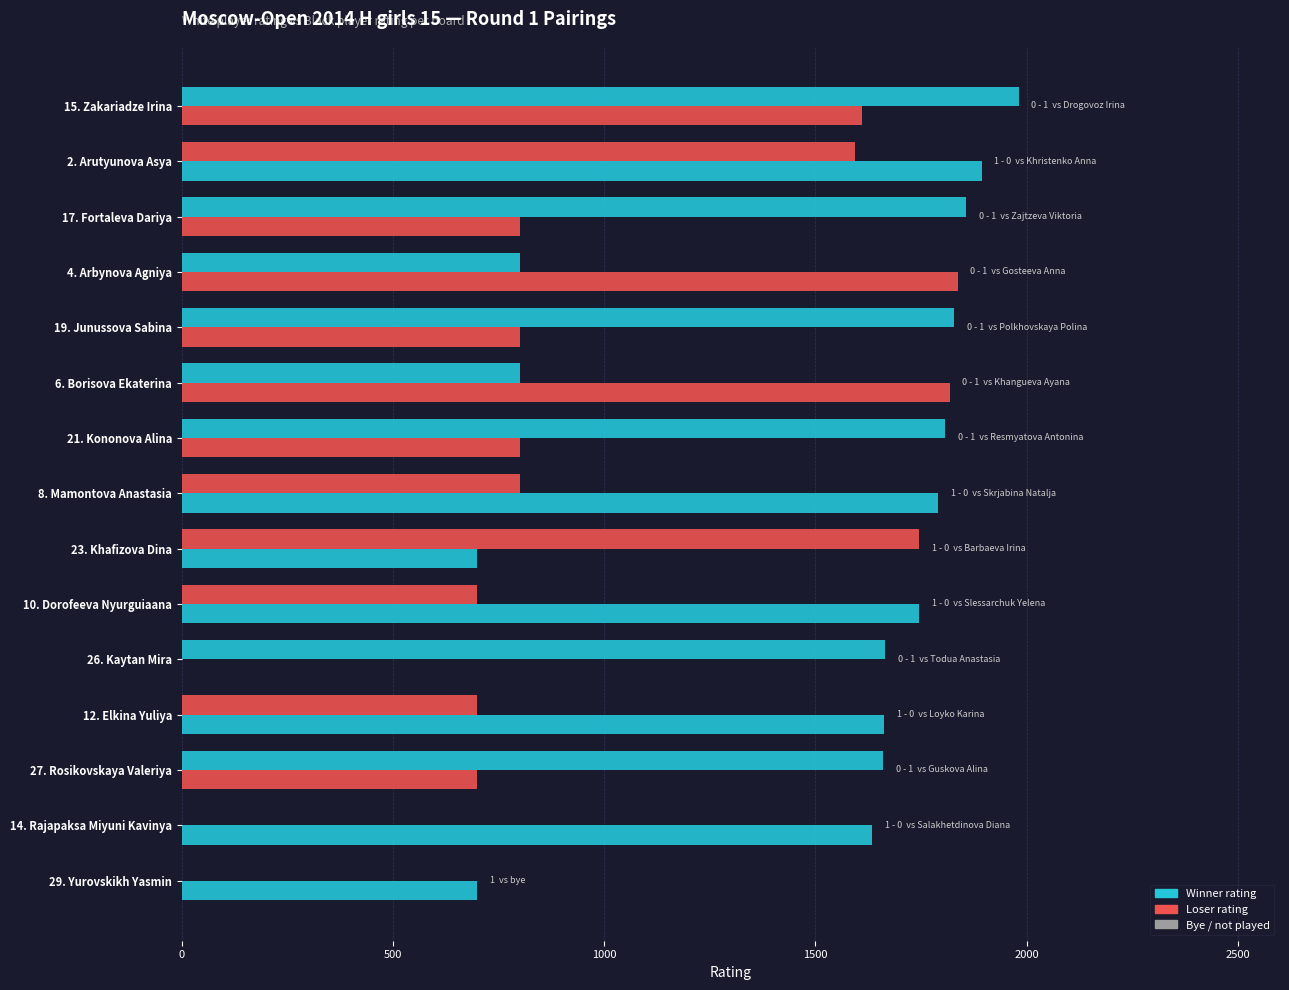

Count the number of categories in the chart.

15